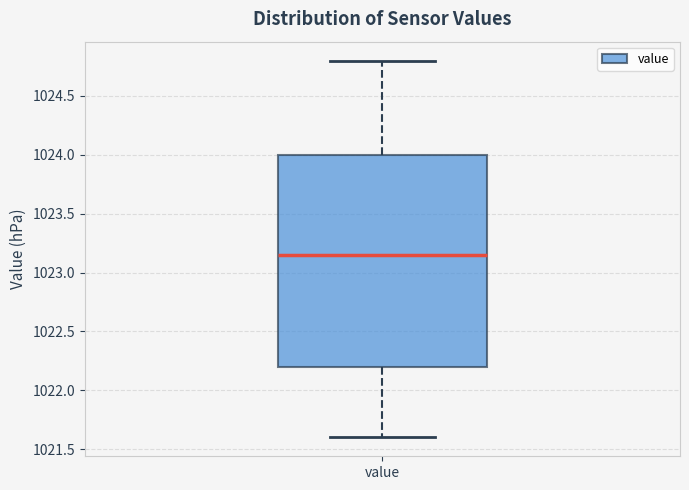

Where does the lower whisker of the box for value end on the y-axis? The values are not printed on the chart, so give them approximately, as read against the axis.

1021.60